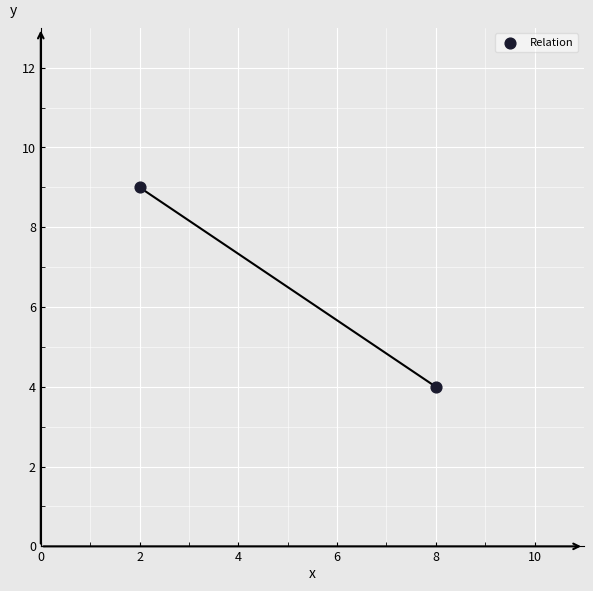

What Y value in the scatter plot is closest to 6?

4